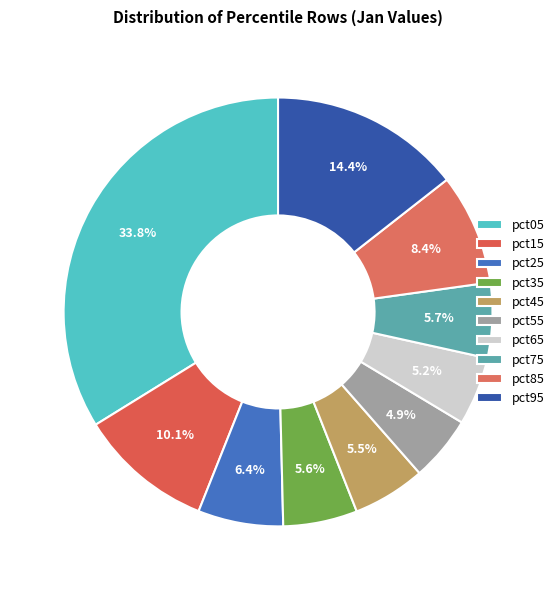

Which category has the smallest portion of the pie?

pct55